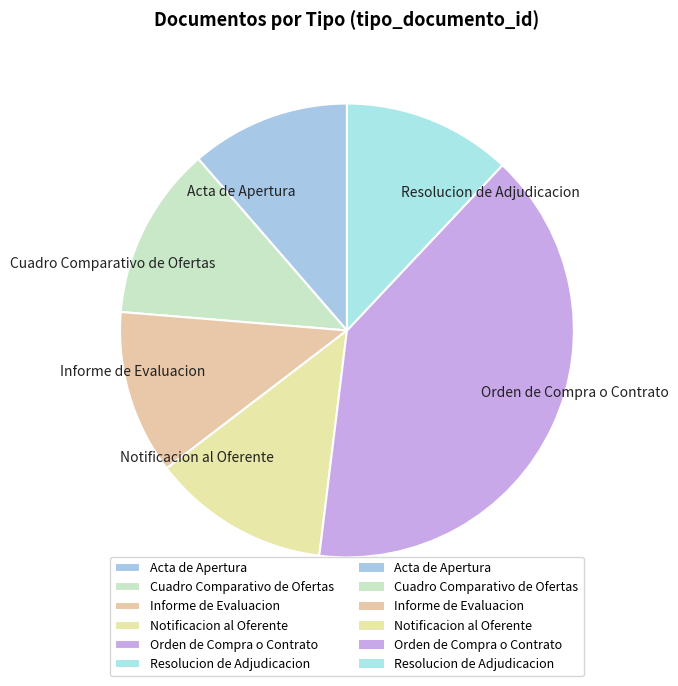

Is there any slice that represents more than half of the pie?

No